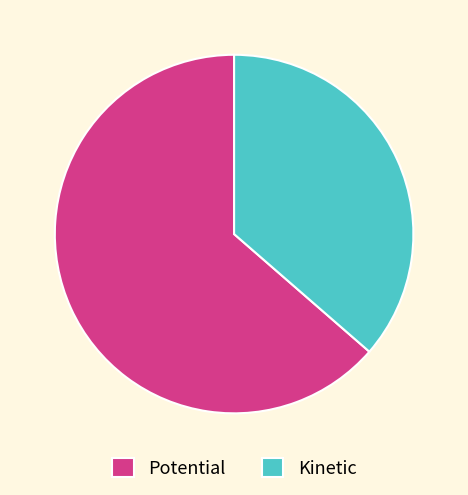

Which has a higher value, Kinetic or Potential?

Potential